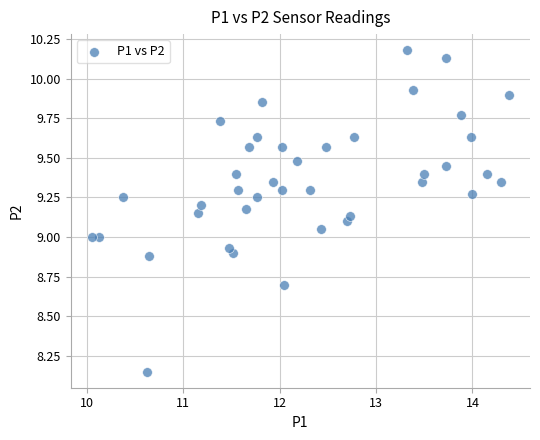

What is the range of Y values (max minus min)?

2.0